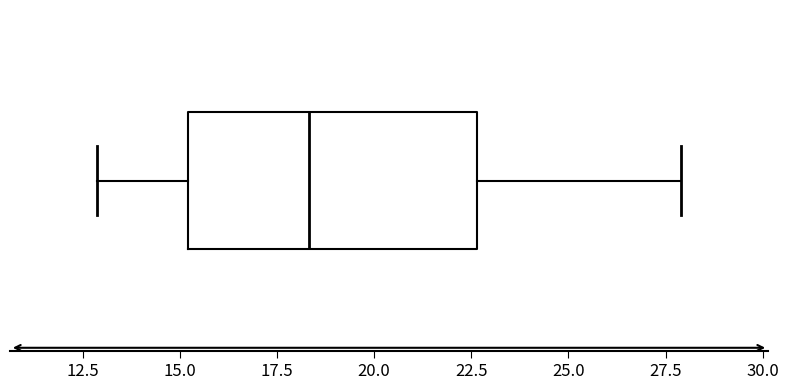

Read this box plot against the x-axis: the position of the median line, the range covered by the box, and the ends of both whiskers. The values are not printed on the chart, so give them approximately, as read against the axis.

median 18.5, box 15.0 to 22.5, whiskers 13.0 to 28.0